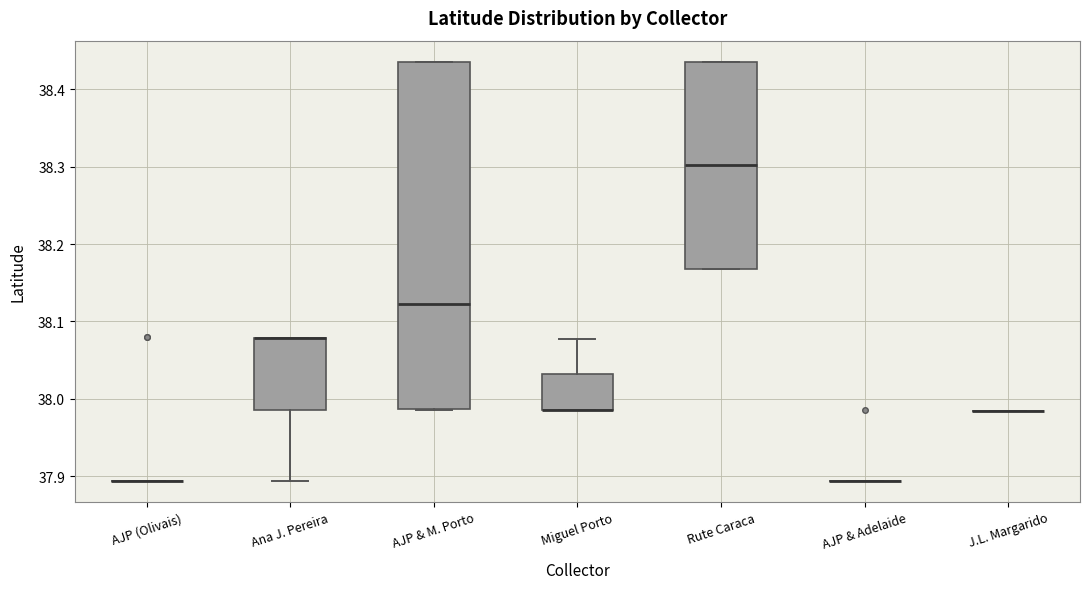

Which box is the tallest, from its lower edge to its upper edge?

AJP & M. Porto